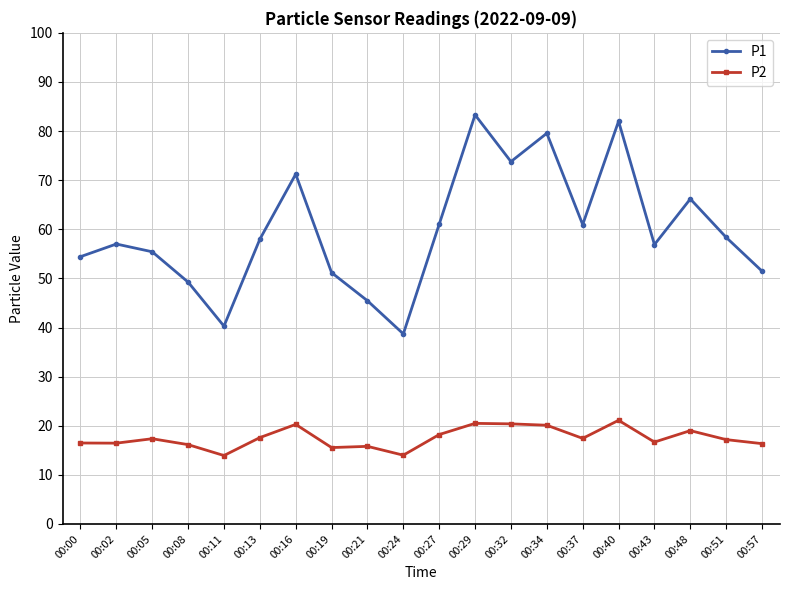

At how many categories does at least one series exceed 42?

18